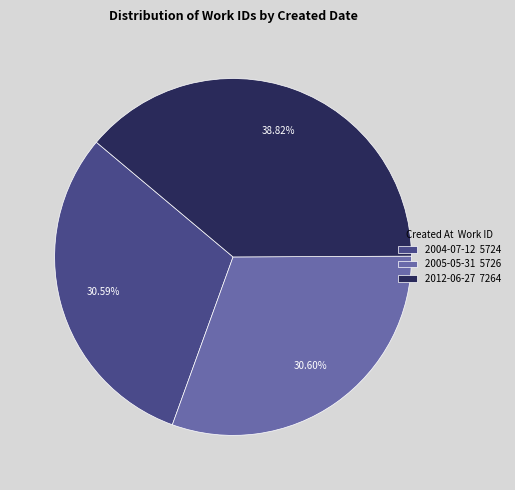

Does 2005-05-31 account for over 50% of the chart?

No